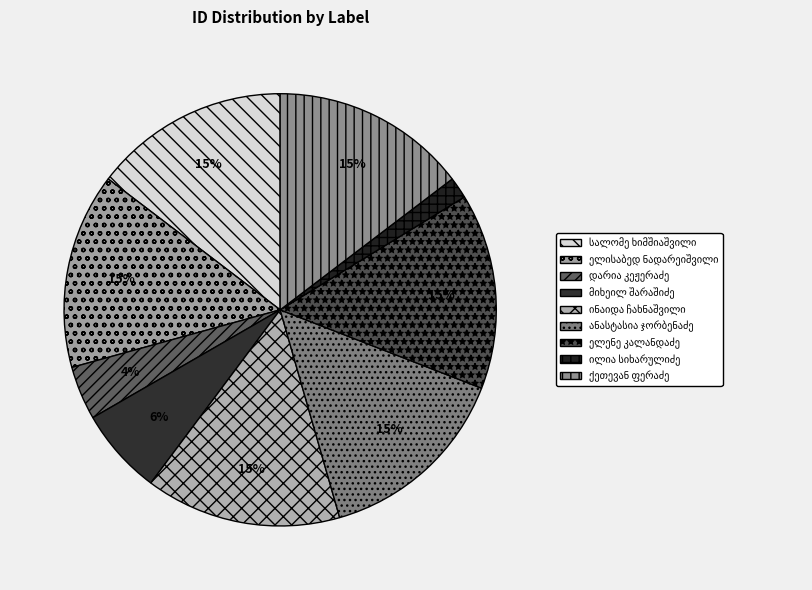

To the nearest percent, what is the difference between the largest and smallest slice percentages?

13%